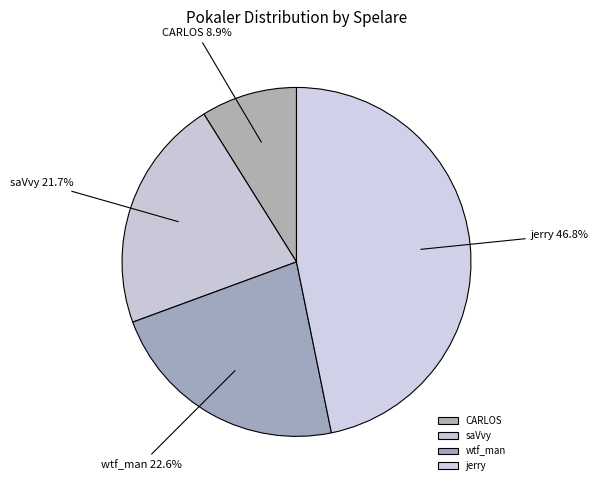

How many segments does this pie chart have?

4